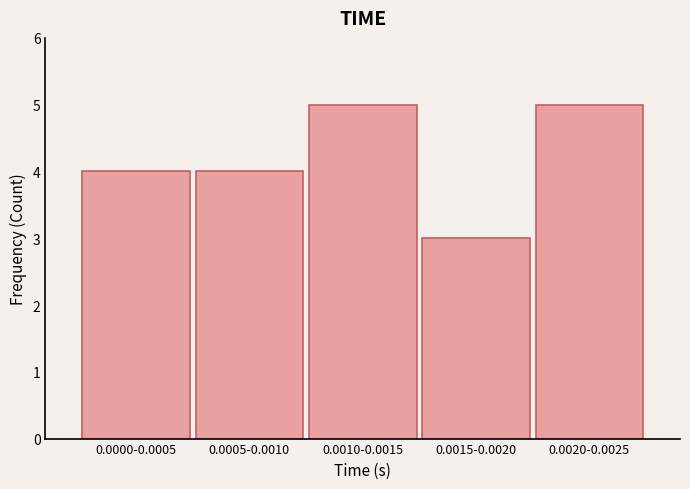

Reading left to right, what are all the values shown in this chart?

0.0000-0.0005=4	0.0005-0.0010=4	0.0010-0.0015=5	0.0015-0.0020=3	0.0020-0.0025=5